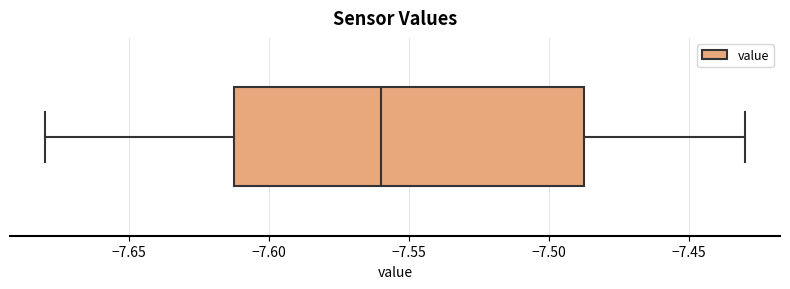

Where is the right edge of the box on the x-axis? The values are not printed on the chart, so give them approximately, as read against the axis.

-7.485